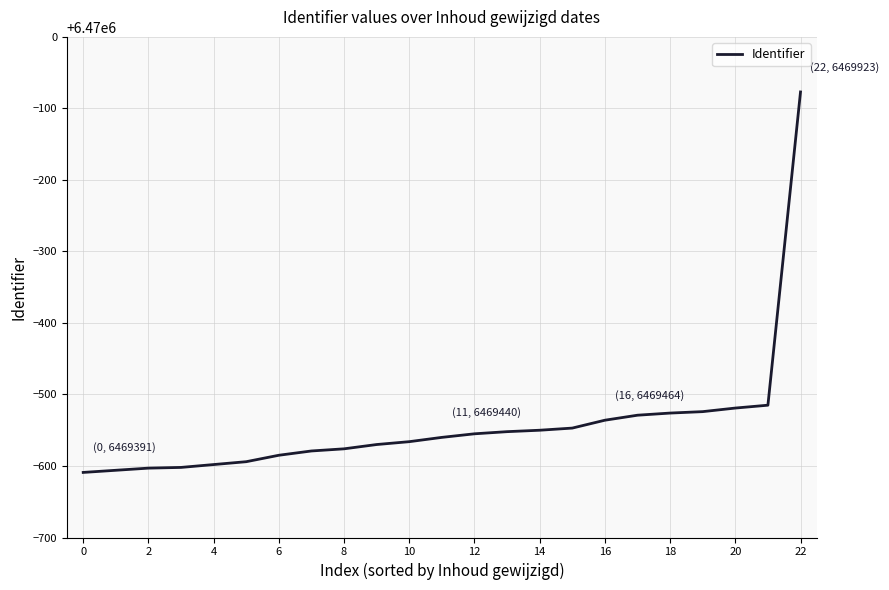

What is the difference between the maximum and minimum values?

532